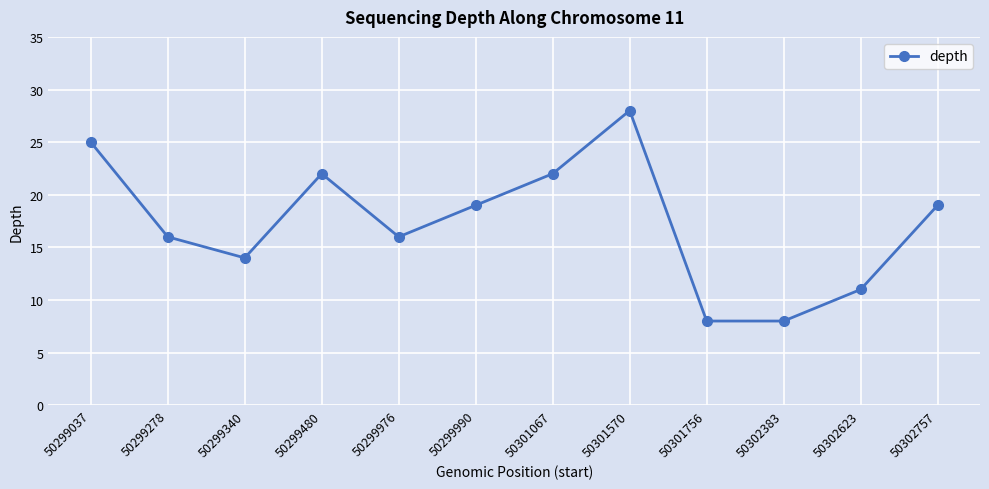

Which has a higher value, 50299480 or 50299990?

50299480